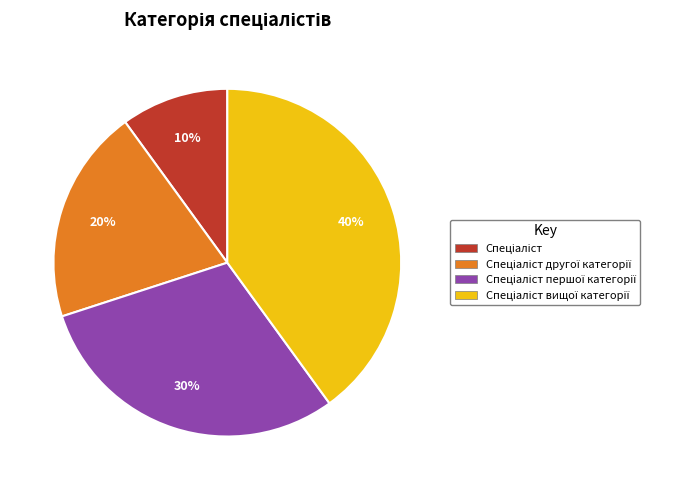

Does any single category account for the majority?

No